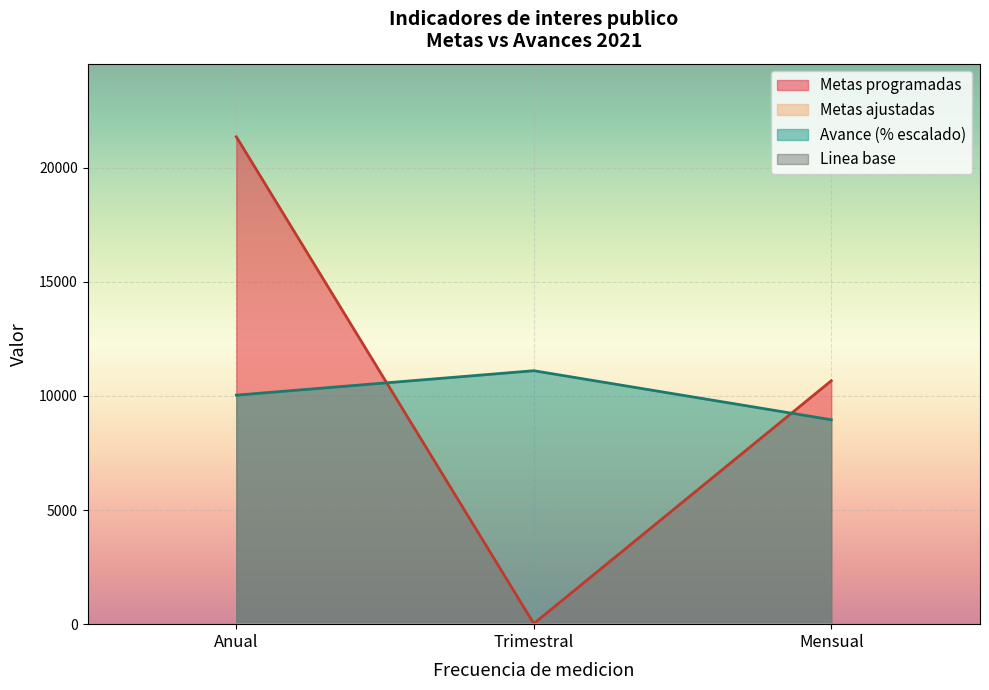

Which series has the largest total across all categories?

Metas programadas